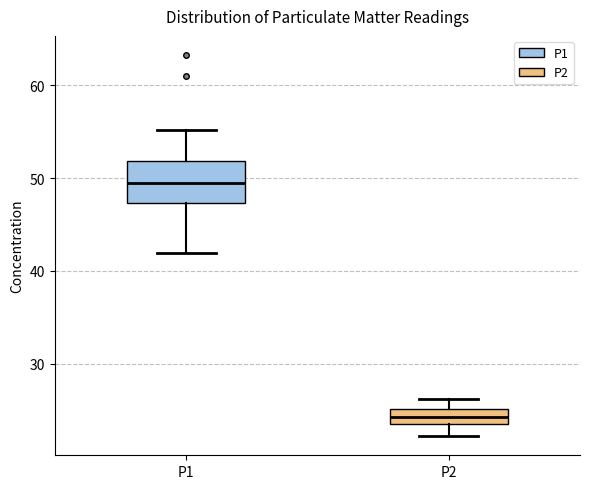

Which box is the tallest, from its lower edge to its upper edge?

P1